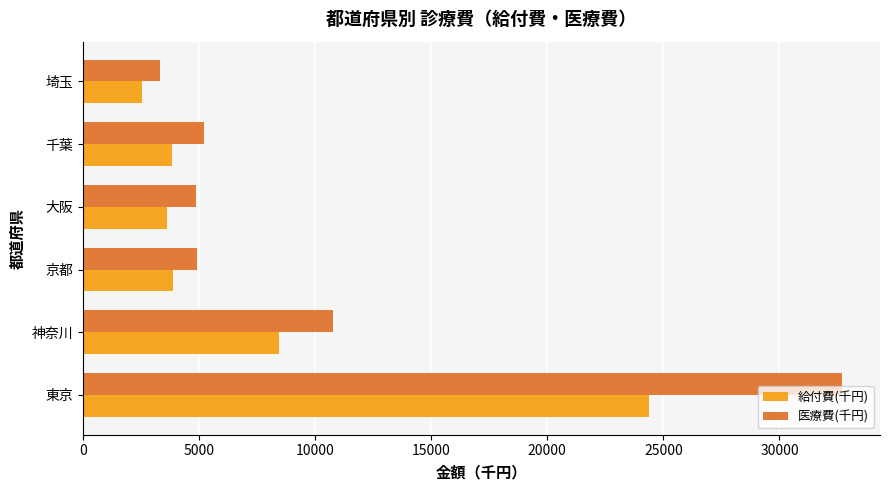

What are all the series names shown in the legend?

給付費(千円), 医療費(千円)